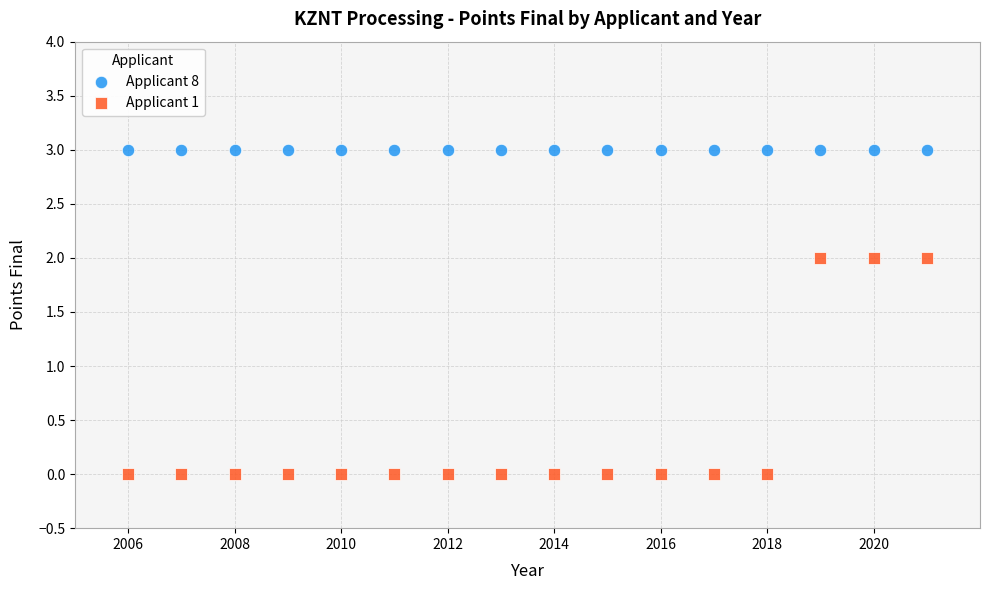

What are all the series names shown in the legend?

Applicant 8, Applicant 1